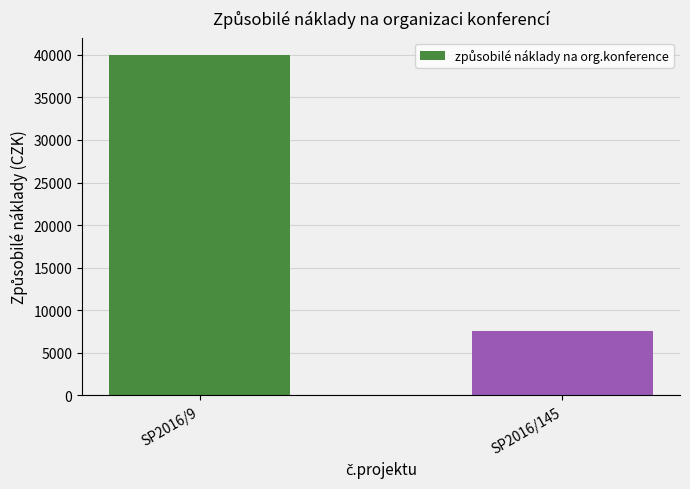

What is the difference between the values at SP2016/145 and SP2016/9?

32485